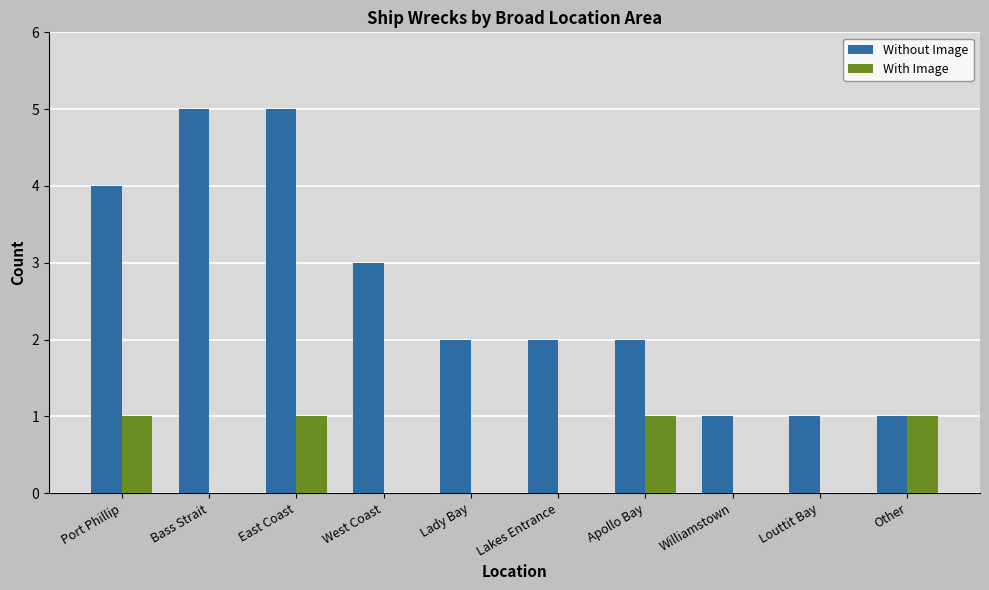

What are all the series names shown in the legend?

Without Image, With Image